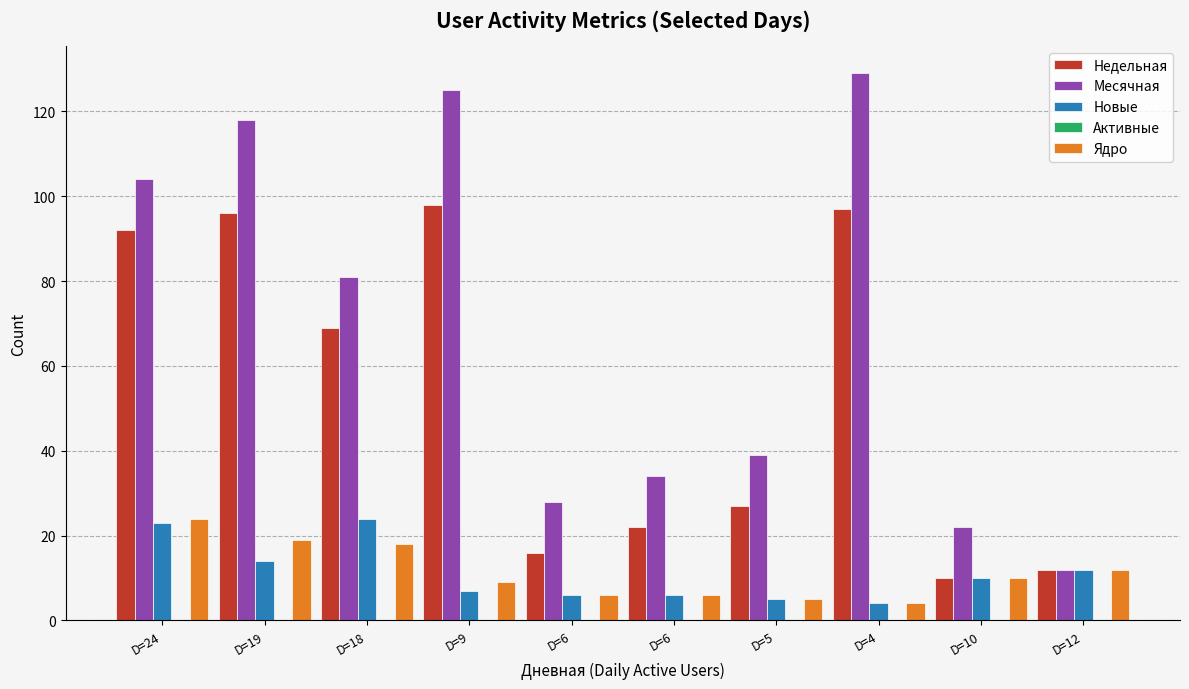

Reading right to left, transcribe all the data shown in this chart.

Недельная: 12	10	97	27	22	16	98	69	96	92
Месячная: 12	22	129	39	34	28	125	81	118	104
Новые: 12	10	4	5	6	6	7	24	14	23
Активные: 0	0	0	0	0	0	0	0	0	0
Ядро: 12	10	4	5	6	6	9	18	19	24